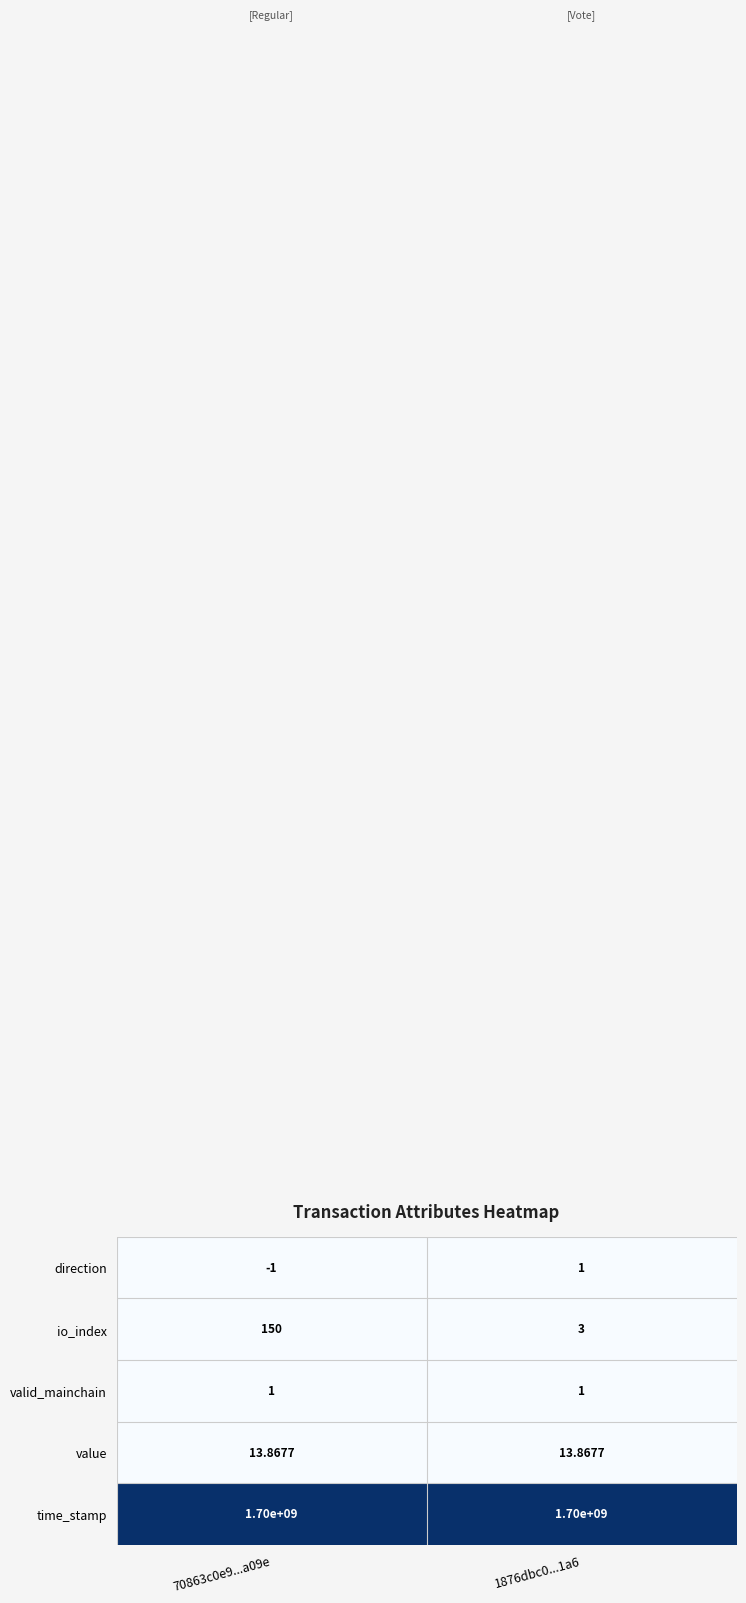

What is the difference between the highest and lowest values at 1876dbc0...1a6?

1699999999.0